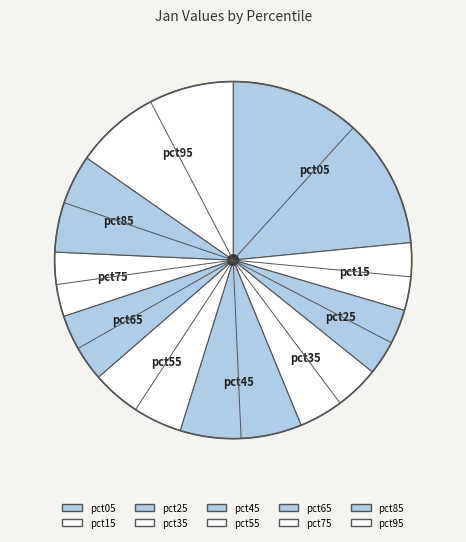

How many slices are in this pie chart?

10